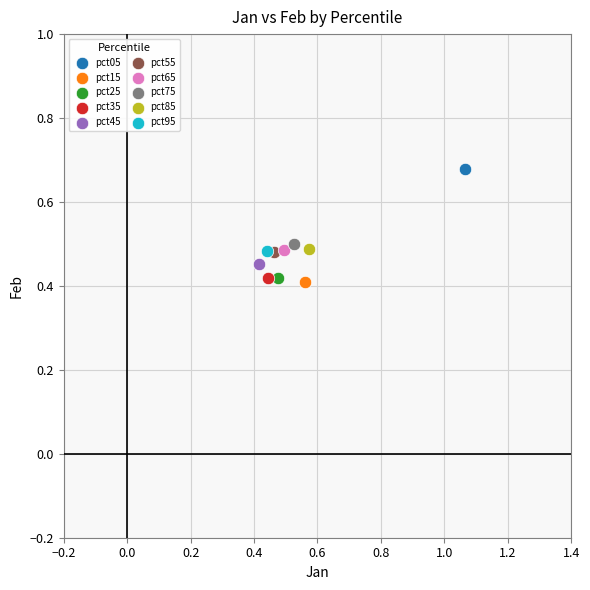

What are all the series names shown in the legend?

pct05, pct15, pct25, pct35, pct45, pct55, pct65, pct75, pct85, pct95